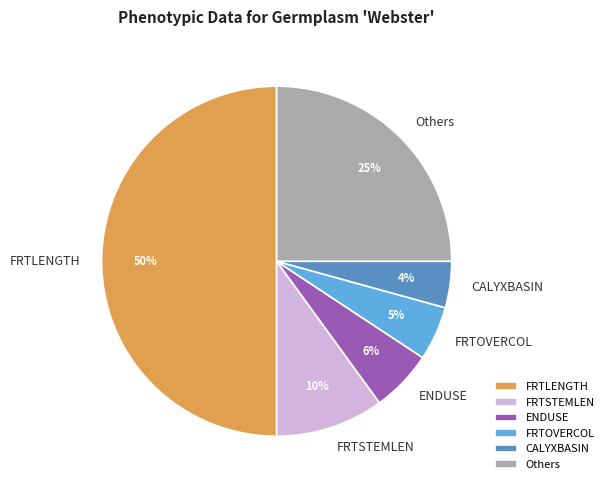

Rank the categories by value from highest to lowest.

FRTLENGTH, Others, FRTSTEMLEN, ENDUSE, FRTOVERCOL, CALYXBASIN